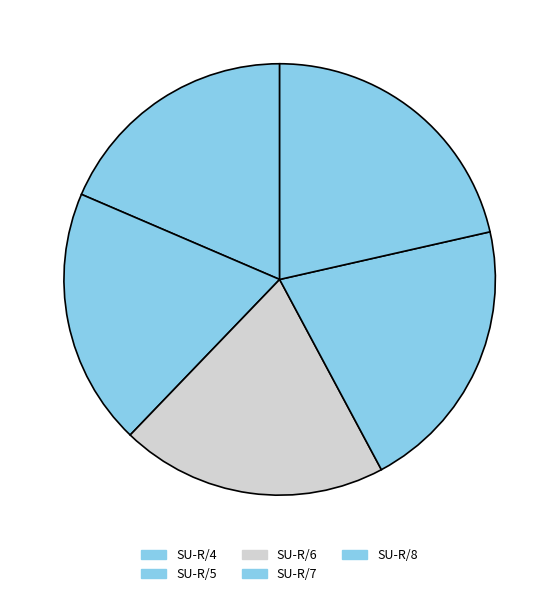

Is it true that SU-R/8 is 31% of the pie?

False